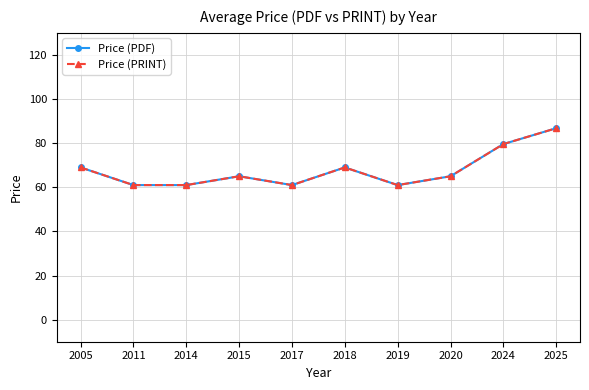

Is this an area chart (filled region under the line)?

No